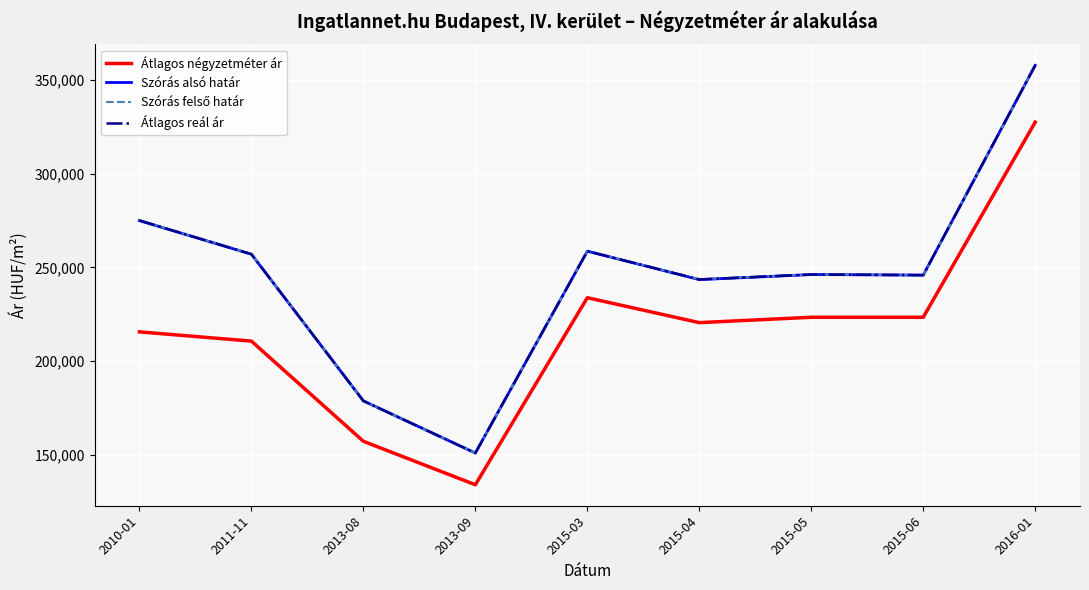

True or false: Átlagos reál ár and Átlagos négyzetméter ár cross at least once.

False